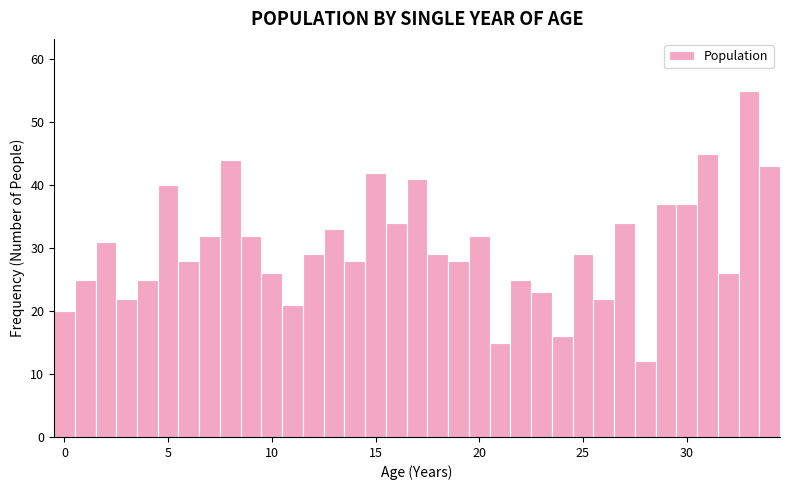

Read against the x-axis, roughly where is the centre of the tallest bar?

33.0